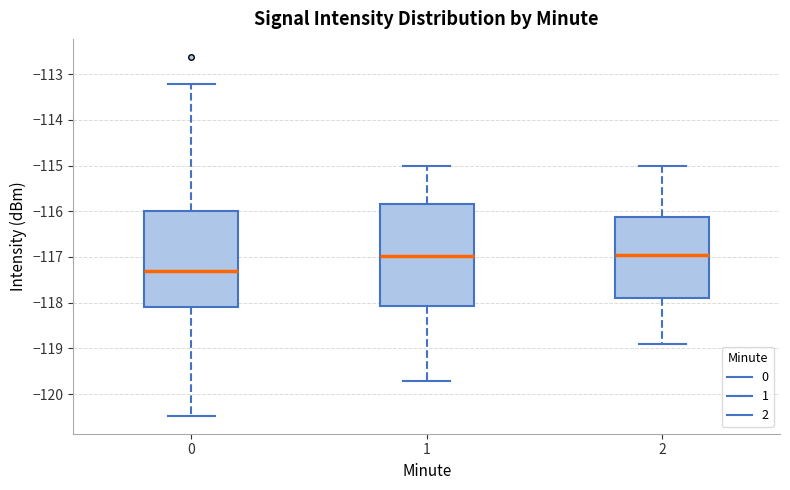

Which box is the tallest, from its lower edge to its upper edge?

1